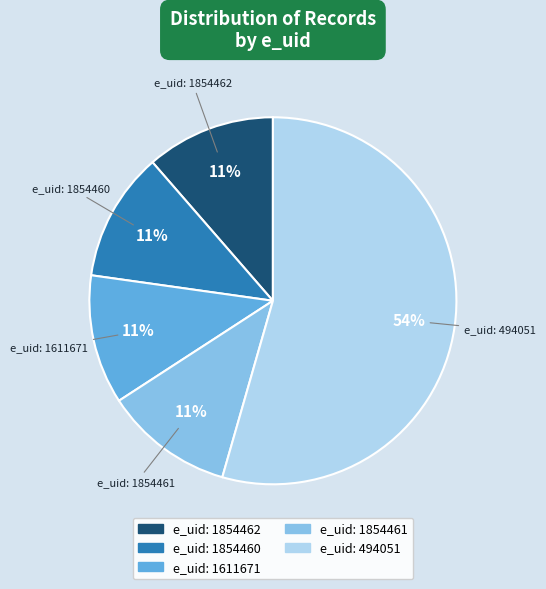

Is there a majority slice in this chart?

Yes